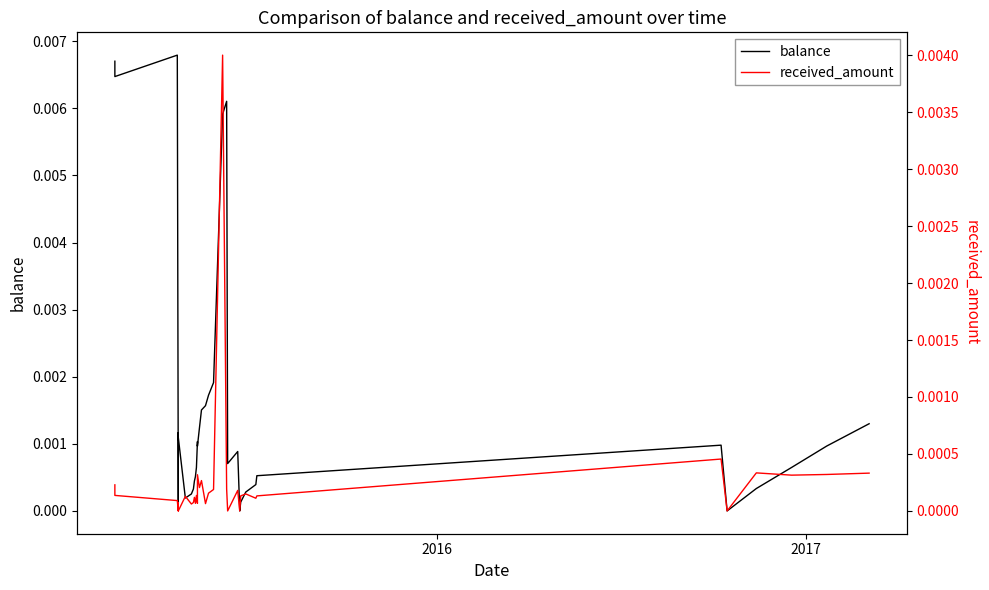

How many interior local peaks does the received_amount series have?

11